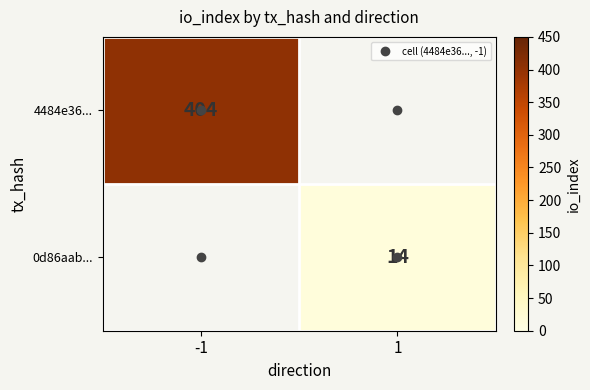

Which series has the widest spread of values?

4484e36...